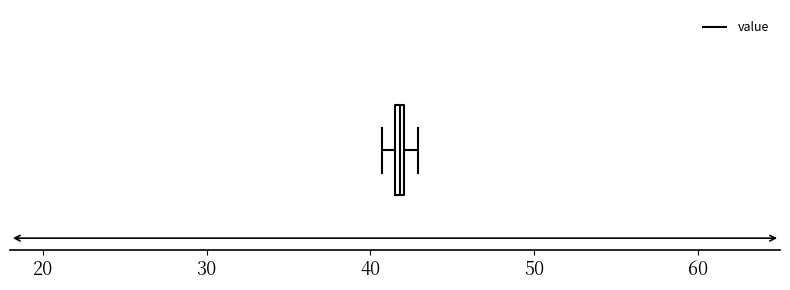

Where is the right edge of the box on the x-axis? The values are not printed on the chart, so give them approximately, as read against the axis.

42